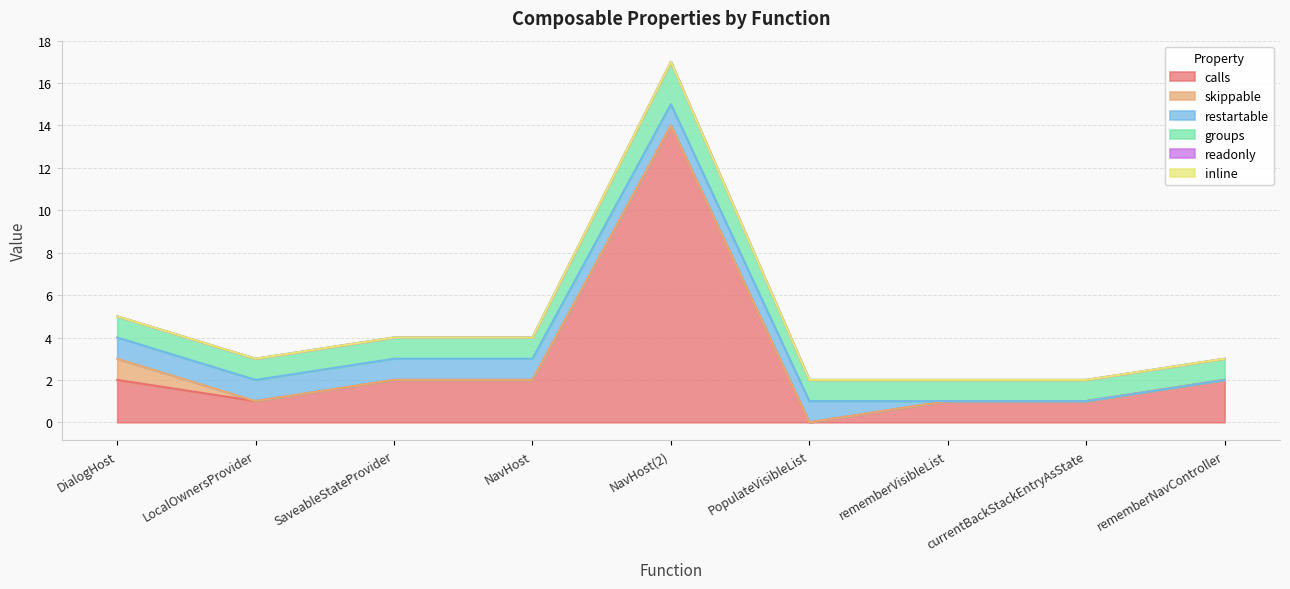

True or false: skippable has more than 2 interior local peaks.

False